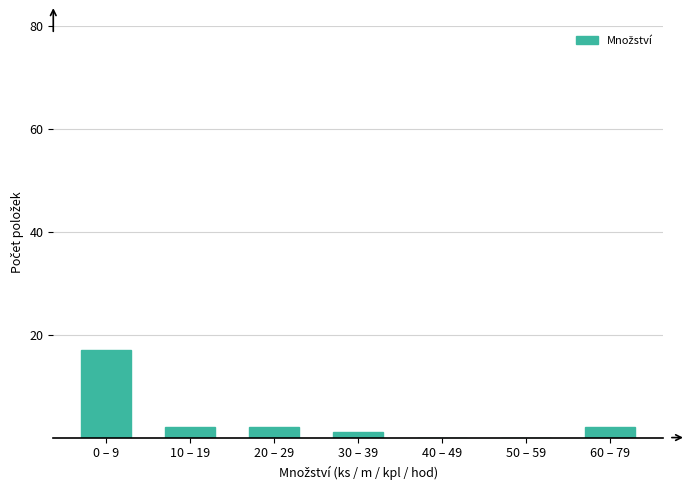

Reading left to right, transcribe all the data shown in this chart.

0 – 9=17	10 – 19=2	20 – 29=2	30 – 39=1	40 – 49=0	50 – 59=0	60 – 79=2